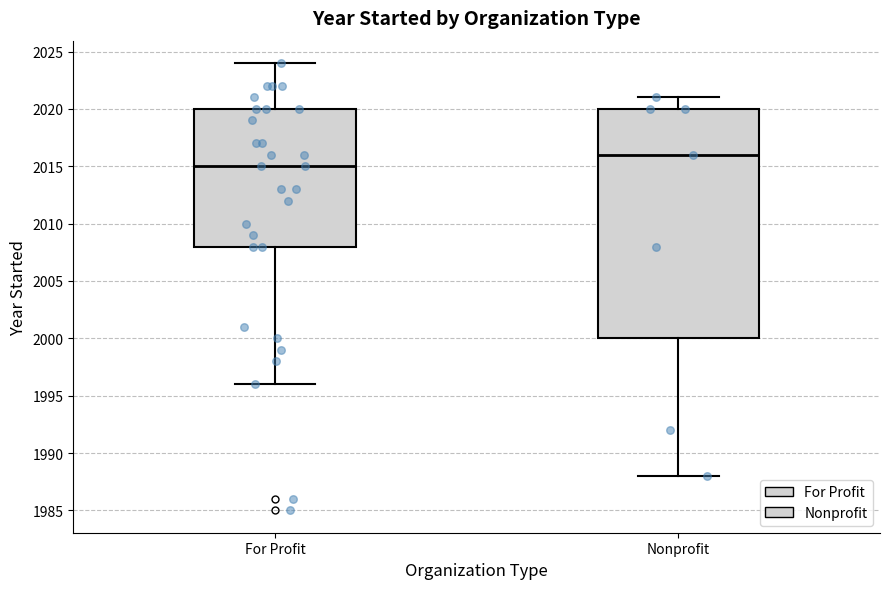

Reading left to right, read every box against the y-axis: the position of its median line, the range the box covers, and the ends of its whiskers. The values are not printed on the chart, so give them approximately, as read against the axis.

For Profit: median 2015, box 2008 to 2020, whiskers 1996 to 2024
Nonprofit: median 2016, box 2000 to 2020, whiskers 1988 to 2021